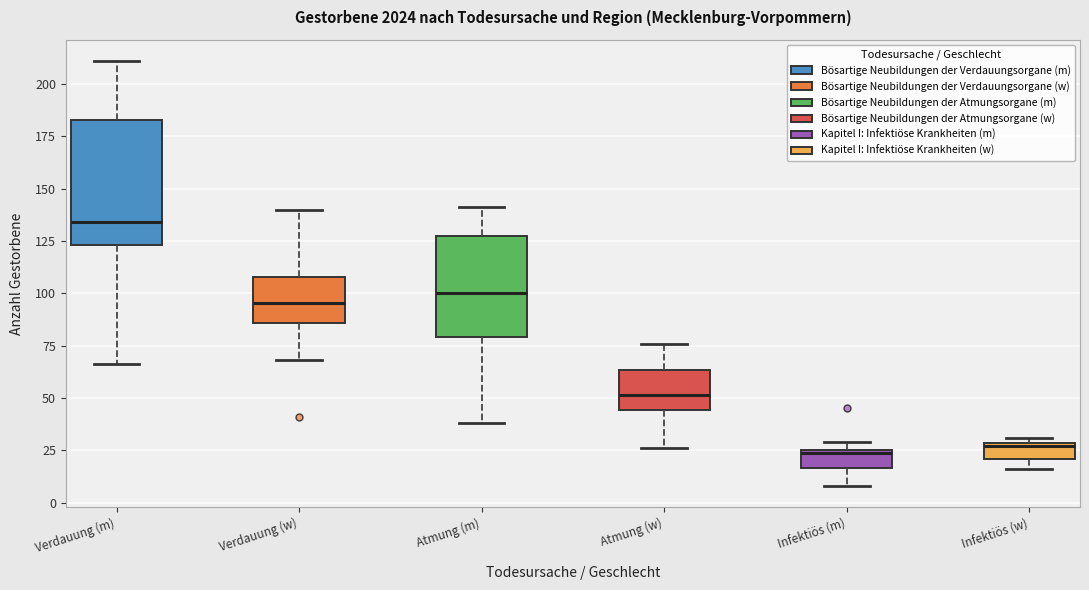

Reading left to right, transcribe this box plot: for each box, give where its median line is, the range the box spans, and where its two whiskers end, as read against the y-axis. The values are not printed on the chart, so give them approximately, as read against the axis.

Verdauung (m): median 135, box 125 to 185, whiskers 65 to 210
Verdauung (w): median 95, box 85 to 110, whiskers 70 to 140
Atmung (m): median 100, box 80 to 125, whiskers 40 to 140
Atmung (w): median 50, box 45 to 65, whiskers 25 to 75
Infektiös (m): median 25 (just below the box's upper edge), box 15 to 25, whiskers 10 to 30
Infektiös (w): median 25, box 20 to 30, whiskers 15 to 30 (just above the box's upper edge)